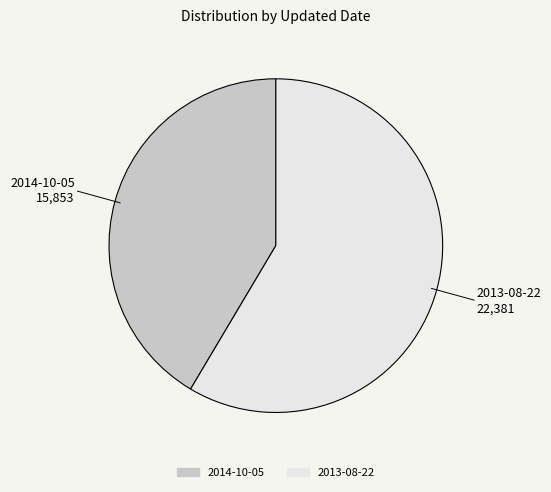

True or false: 2014-10-05 accounts for 41% of the total.

True